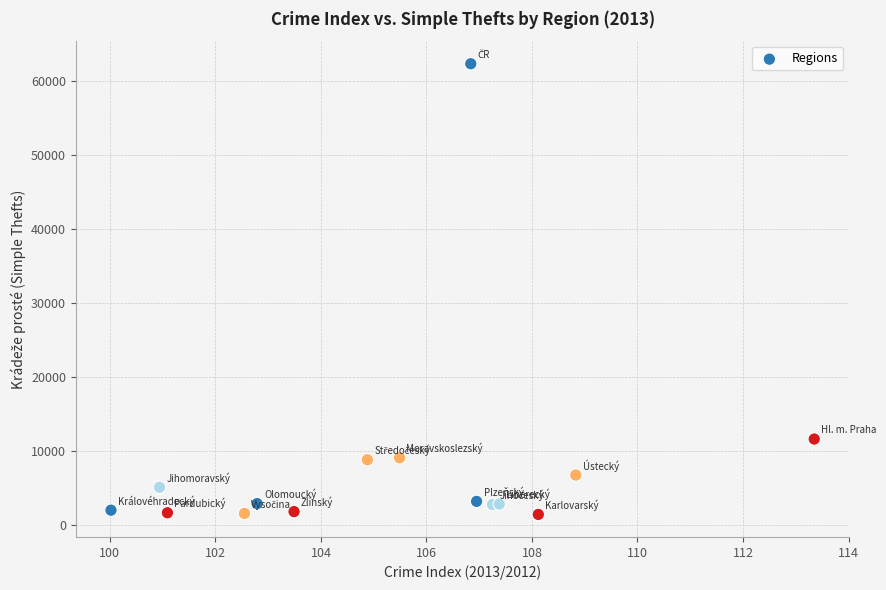

What Y value in the scatter plot is closest to 31938?

11678